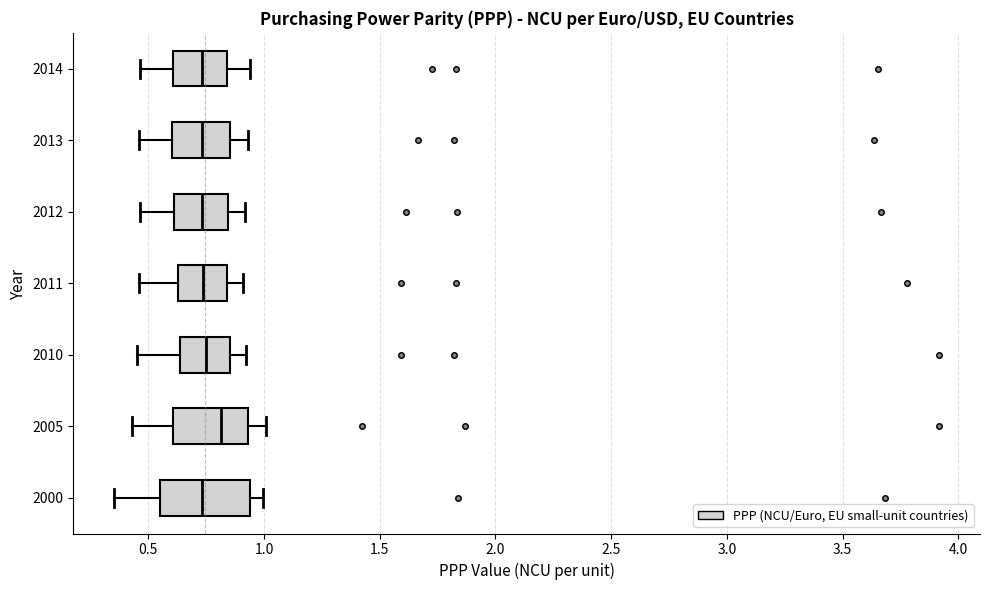

Where is the right edge of the box at y = 2011 on the x-axis? The values are not printed on the chart, so give them approximately, as read against the axis.

0.85